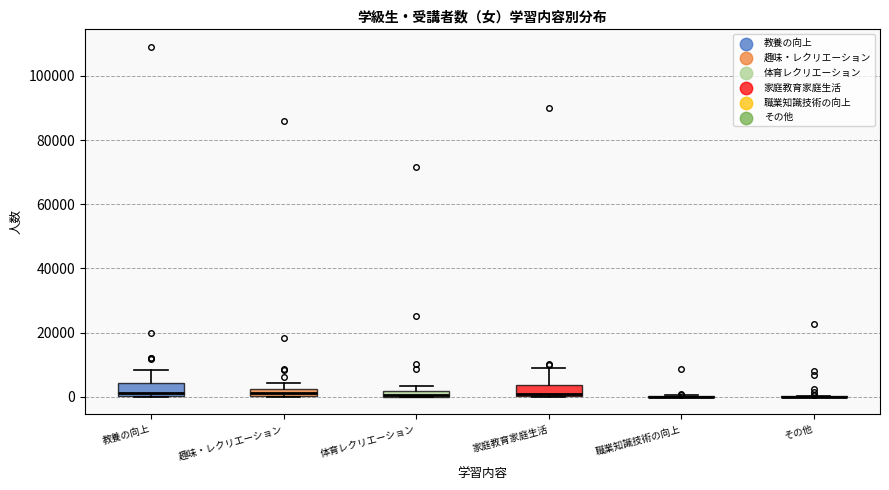

Where does the median line of the box for 教養の向上 sit on the y-axis? The values are not printed on the chart, so give them approximately, as read against the axis.

2000